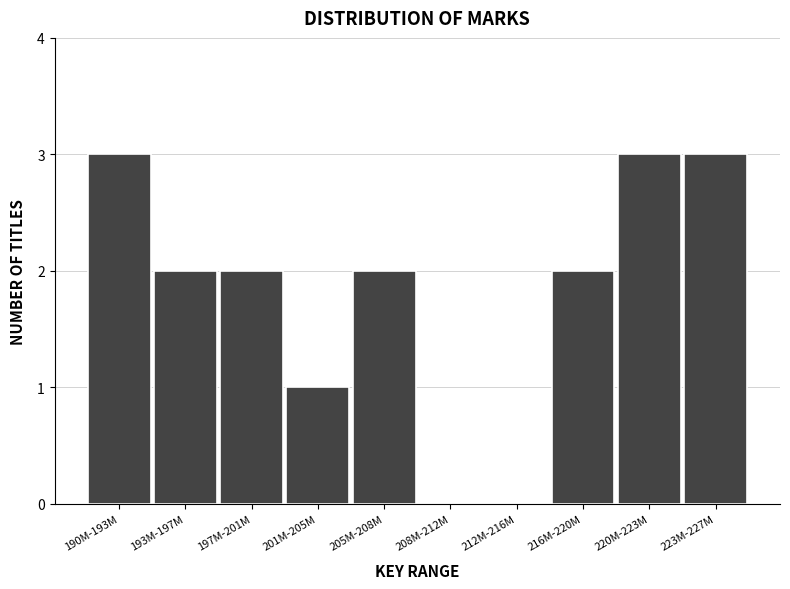

Reading left to right, transcribe all the data shown in this chart.

190M-193M=3	193M-197M=2	197M-201M=2	201M-205M=1	205M-208M=2	208M-212M=0	212M-216M=0	216M-220M=2	220M-223M=3	223M-227M=3